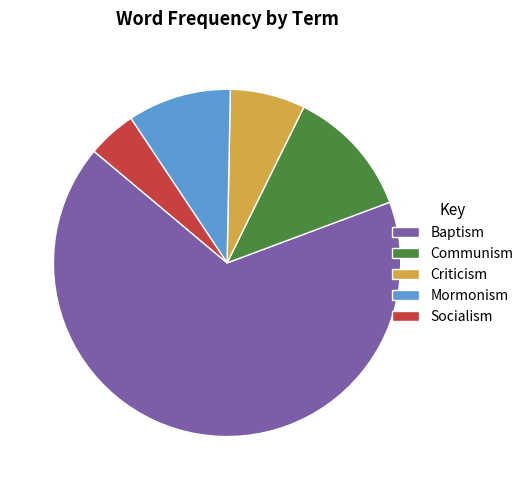

What is the ratio of the value at Socialism to the value at Criticism?

0.7